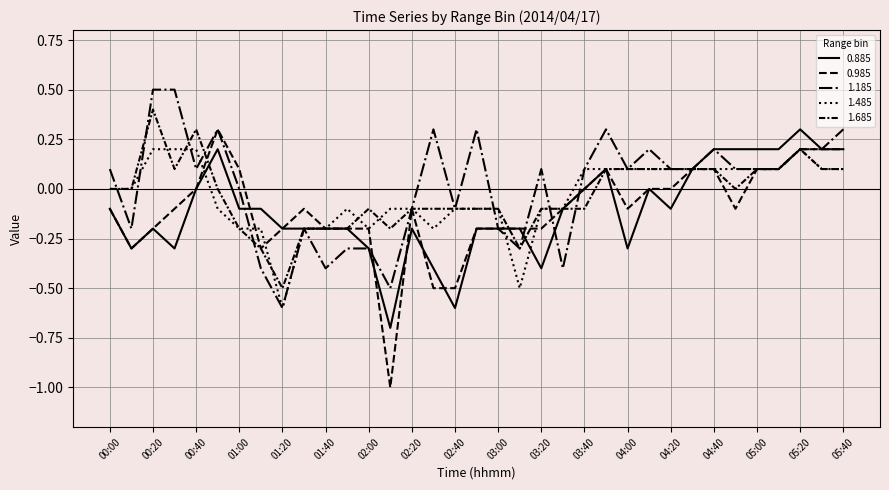

How many lines are shown in the chart?

5